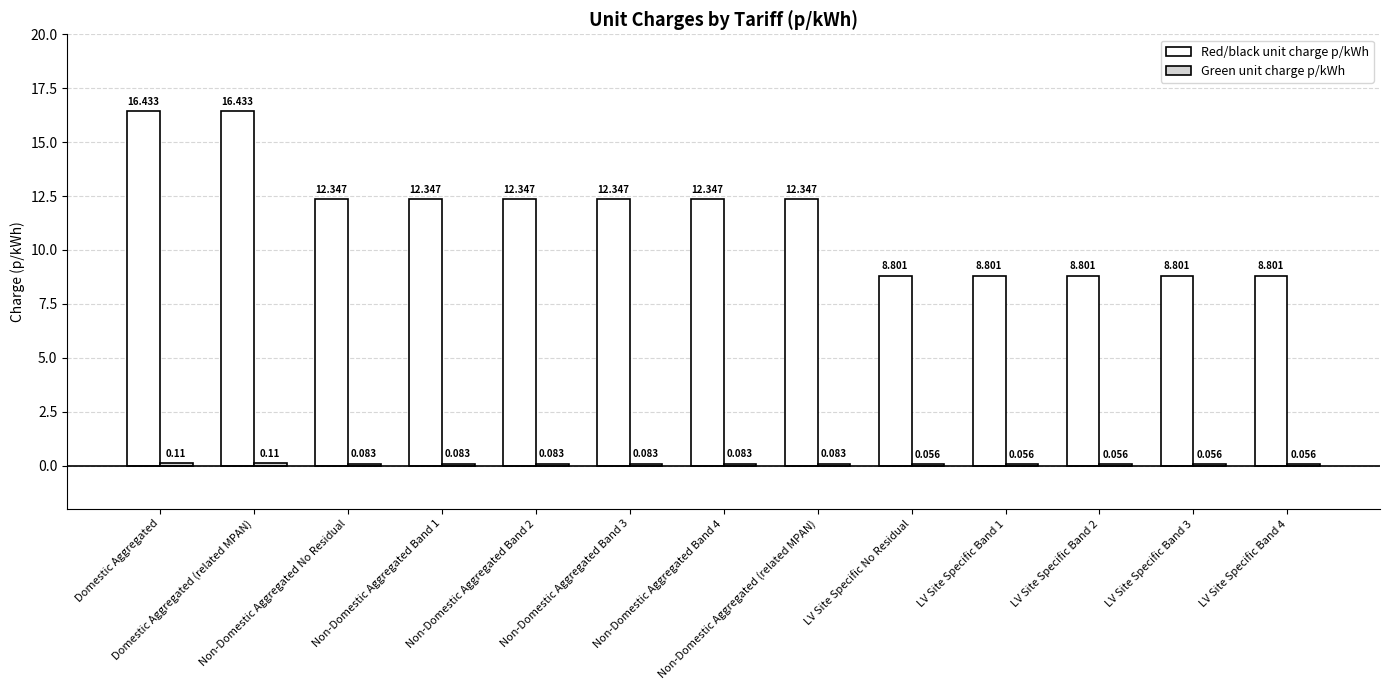

Which series has the largest total across all categories?

Red/black unit charge p/kWh